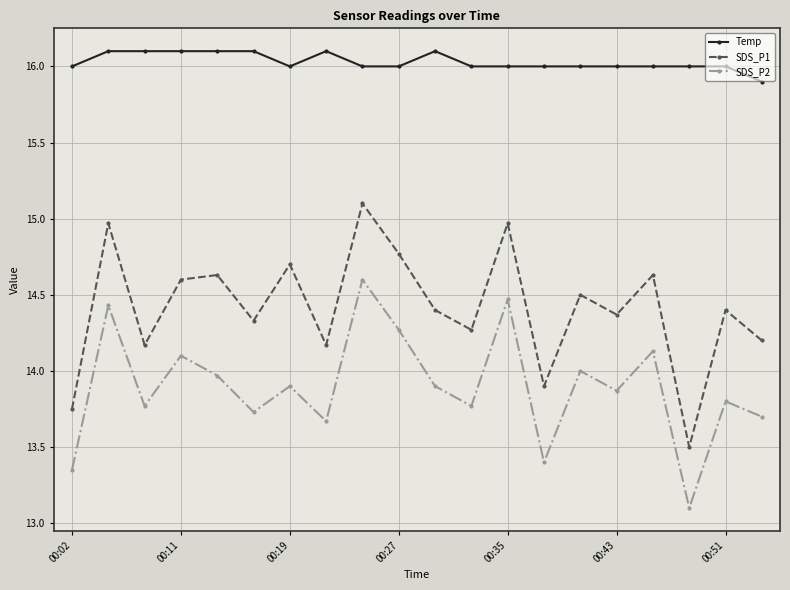

List the series in order of their peak value, lowest first.

SDS_P2, SDS_P1, Temp